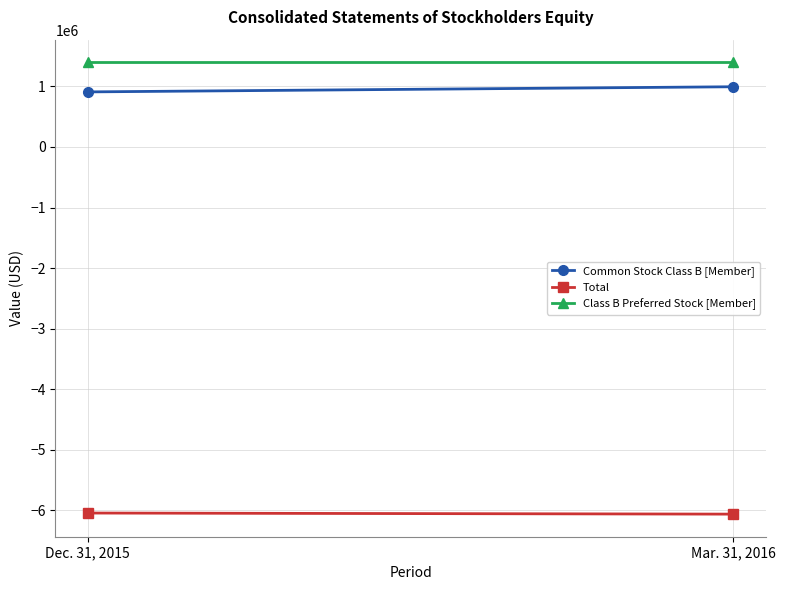

True or false: Common Stock Class B [Member] has a value of 1475826 at Dec. 31, 2015.

False